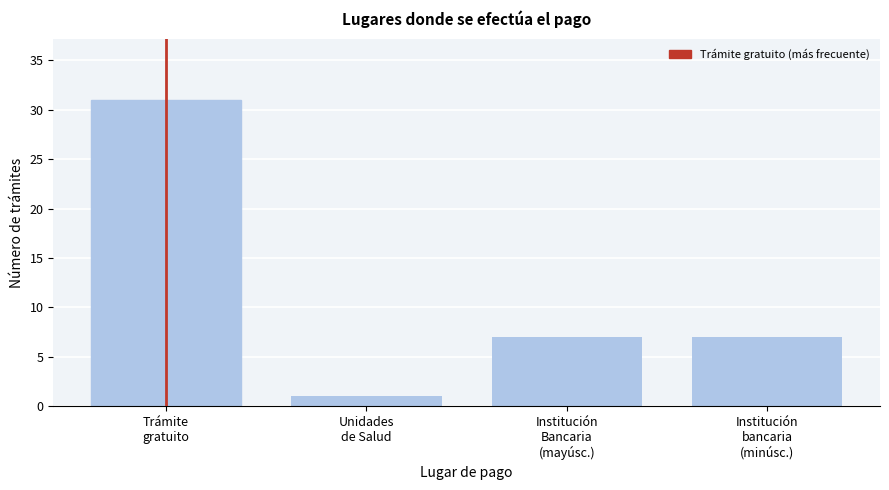

Reading right to left, extract all data points from this chart.

7	7	1	31